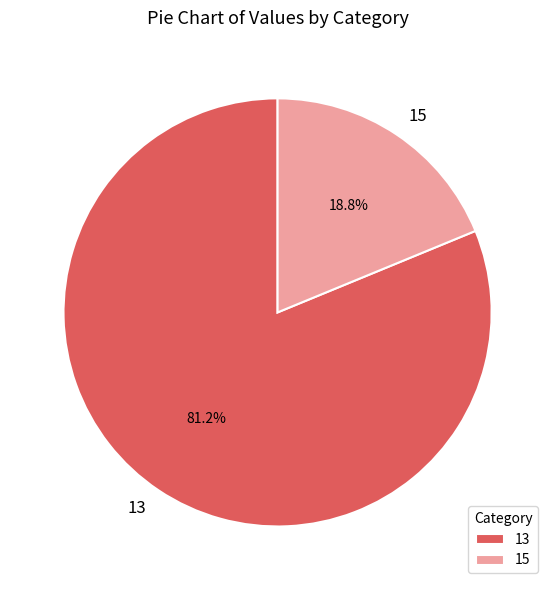

What is the largest slice in the pie chart?

13